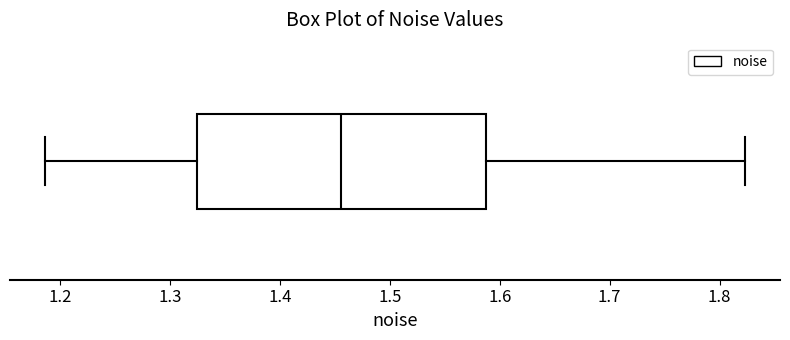

Read this box plot against the x-axis: the position of the median line, the range covered by the box, and the ends of both whiskers. The values are not printed on the chart, so give them approximately, as read against the axis.

median 1.46, box 1.32 to 1.59, whiskers 1.19 to 1.82